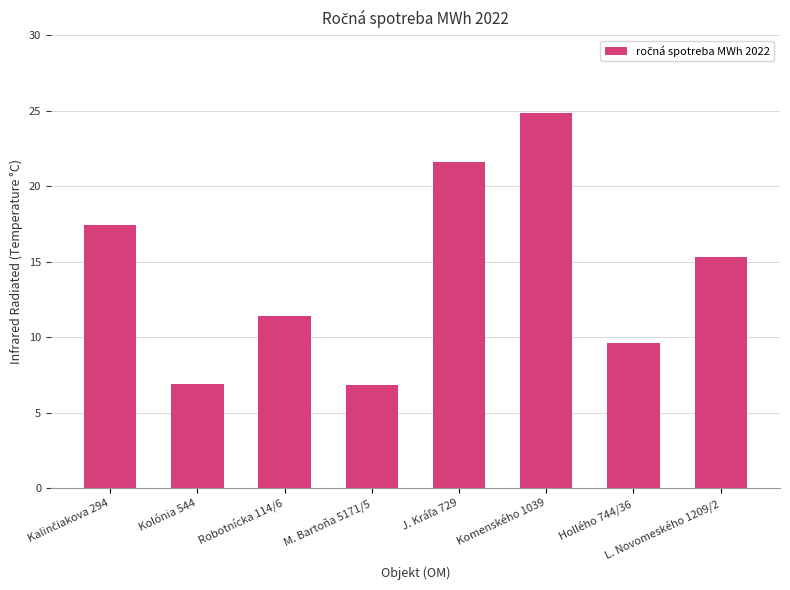

What is the minimum value shown in the chart?

6.8